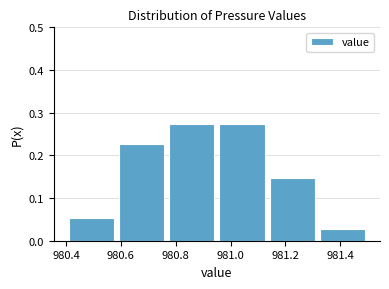

How tall is the bar that spans 980.96 to 981.14 on the x-axis? Neither the bar edges nor the heights are printed on the chart, so give them approximately, as read against the axes.

0.27